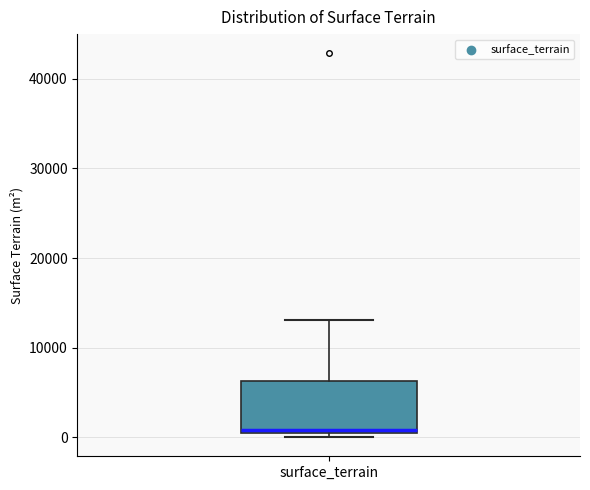

Where does the upper whisker of the box for surface_terrain end on the y-axis? The values are not printed on the chart, so give them approximately, as read against the axis.

13000